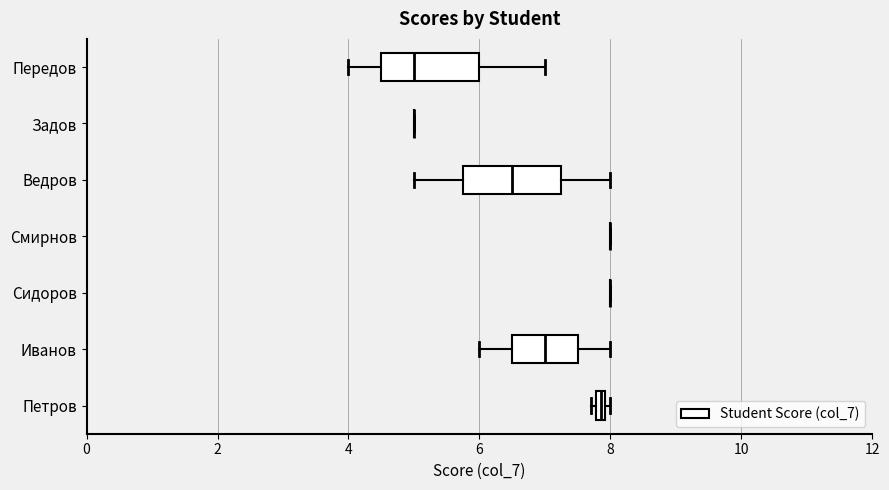

Where does the median line of the box for Ведров sit on the x-axis? The values are not printed on the chart, so give them approximately, as read against the axis.

6.6